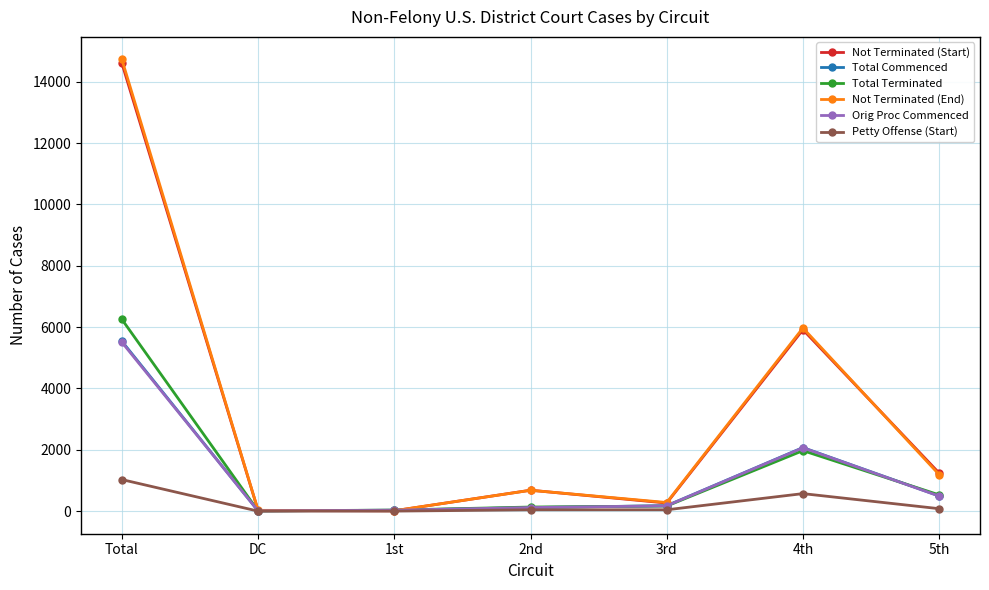

What is the greatest value displayed?

14724